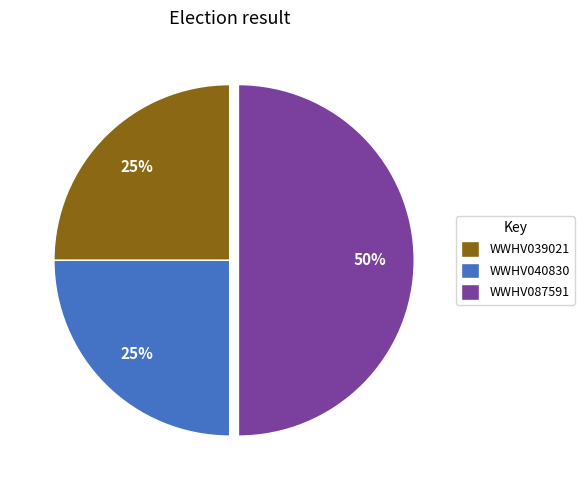

Which has a higher value, WWHV040830 or WWHV087591?

WWHV087591